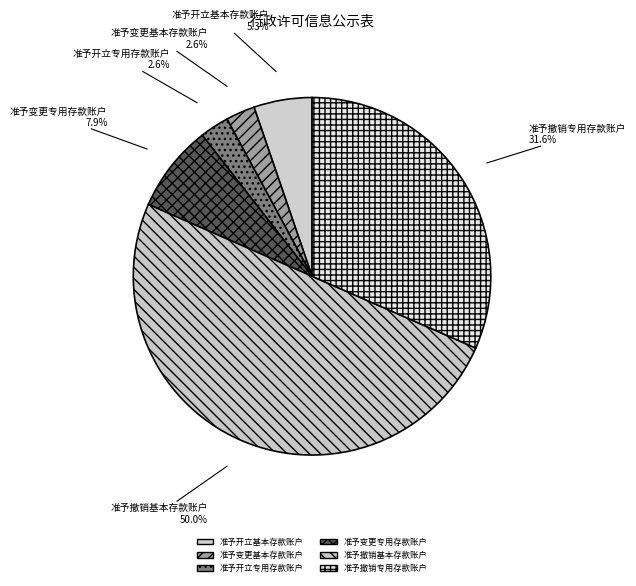

What percentage is NOT represented by 准予变更专用存款账户?

92.1%